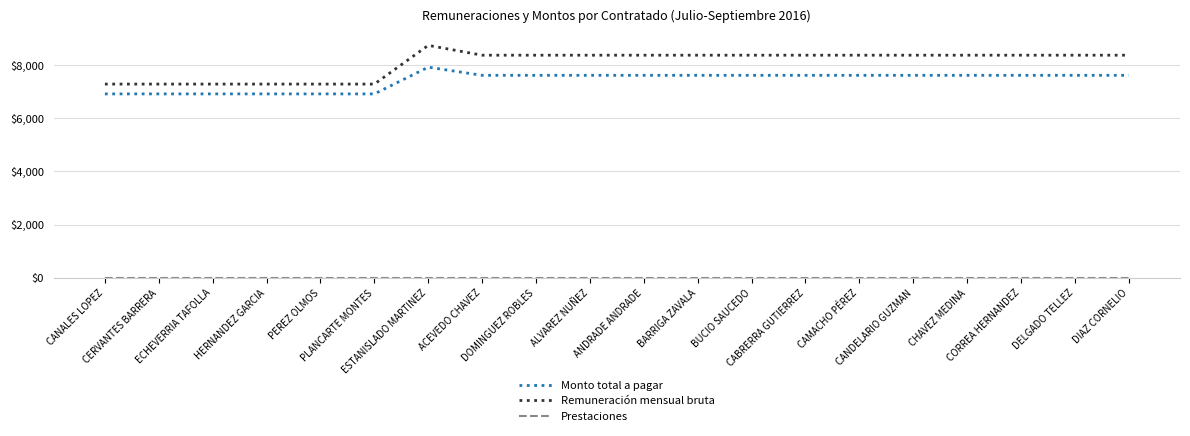

True or false: Remuneración mensual bruta and Monto total a pagar intersect in this chart.

False